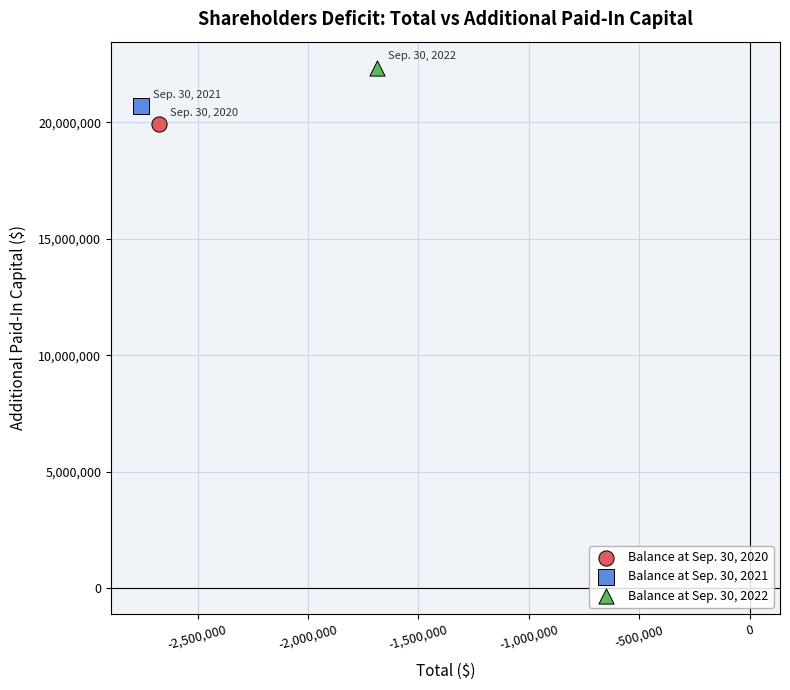

Which series reaches the maximum Y coordinate?

Balance at Sep. 30, 2022